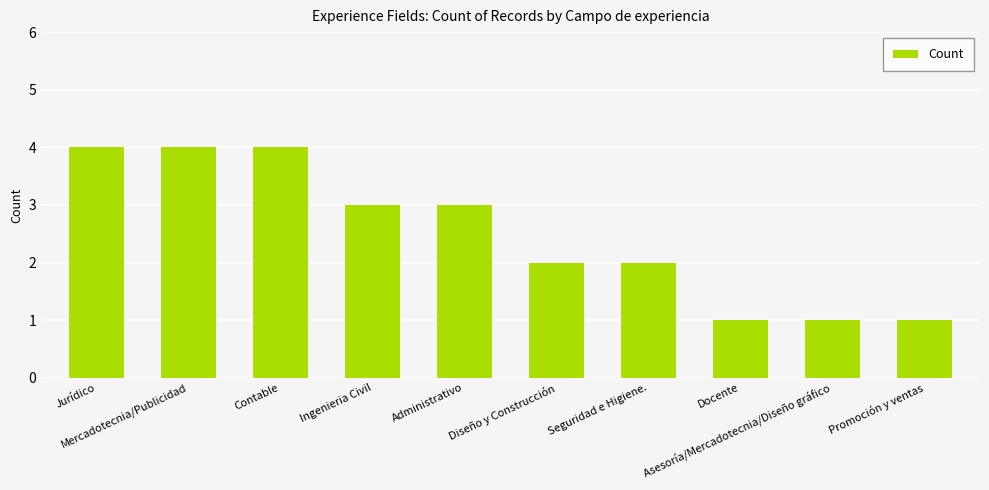

How many series are shown in this chart?

1